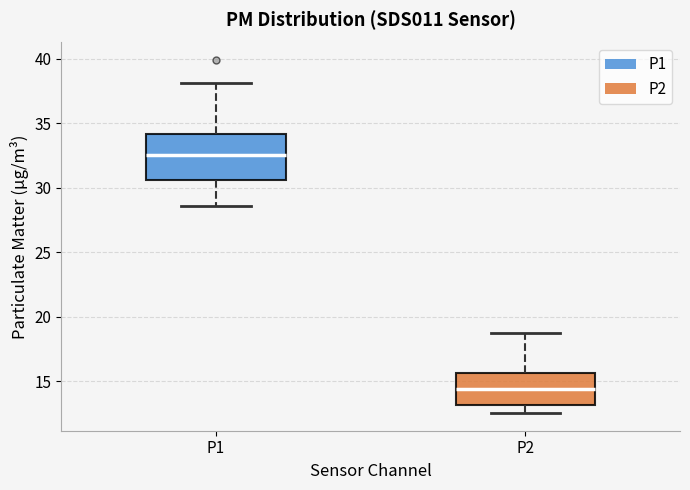

Reading left to right, transcribe this box plot: for each box, give where its median line is, the range the box spans, and where its two whiskers end, as read against the y-axis. The values are not printed on the chart, so give them approximately, as read against the axis.

P1: median 32.5, box 30.5 to 34.0, whiskers 28.5 to 38.0
P2: median 14.5, box 13.0 to 15.5, whiskers 12.5 to 19.0